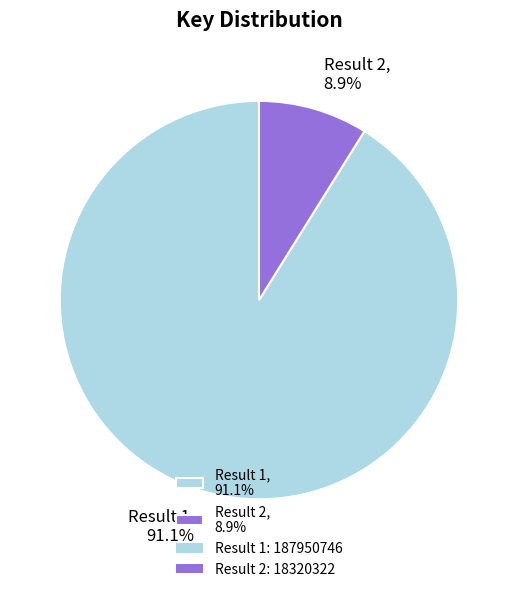

Do Result 1, 91.1% and Result 2, 8.9% together represent more than half of the pie?

Yes